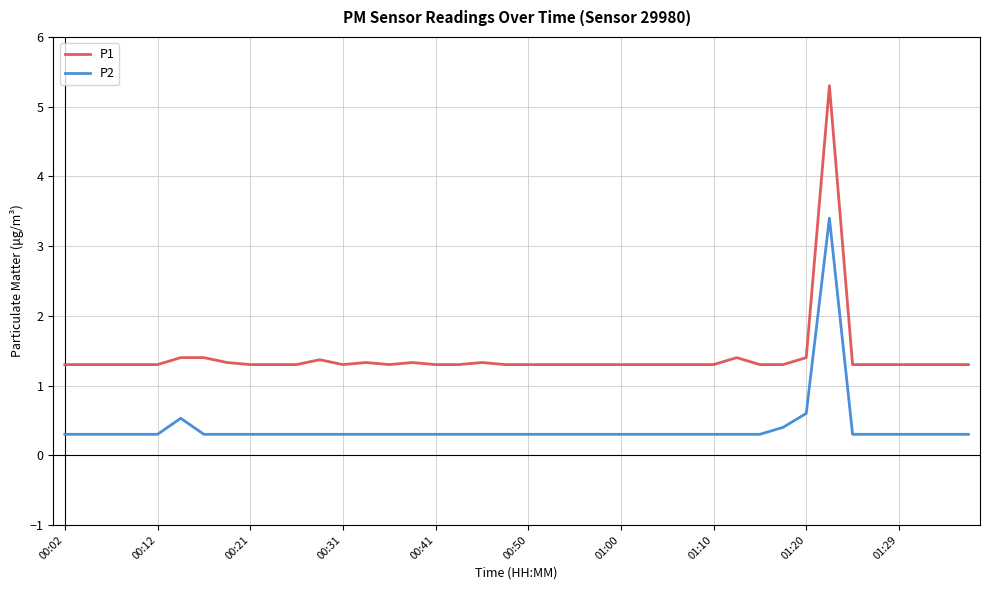

Which series has the largest range (max minus min)?

P1